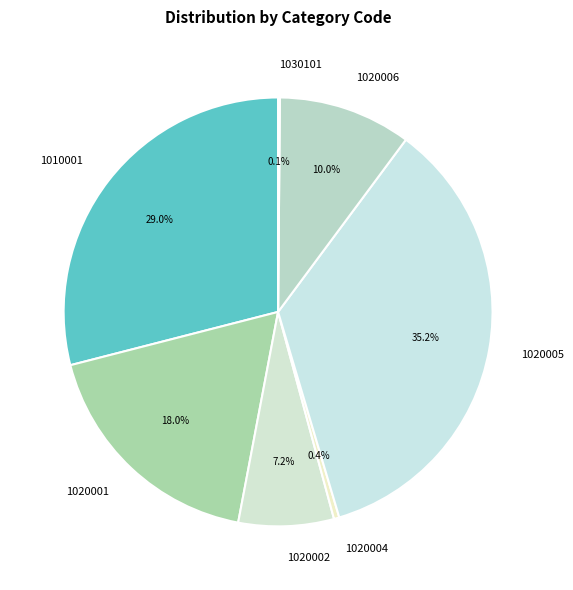

Is 1020001 the majority of the pie?

No